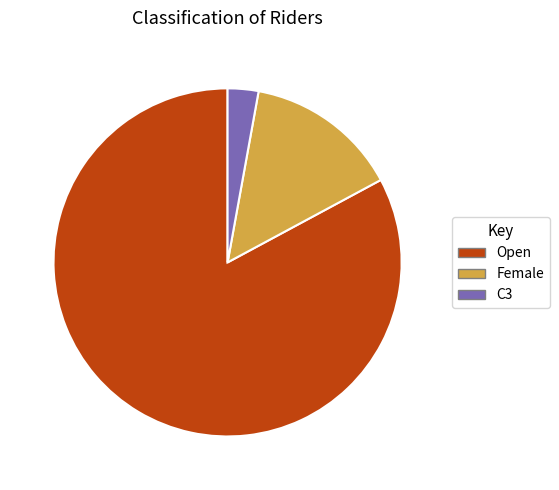

Combined, do Female and Open account for over 50%?

Yes